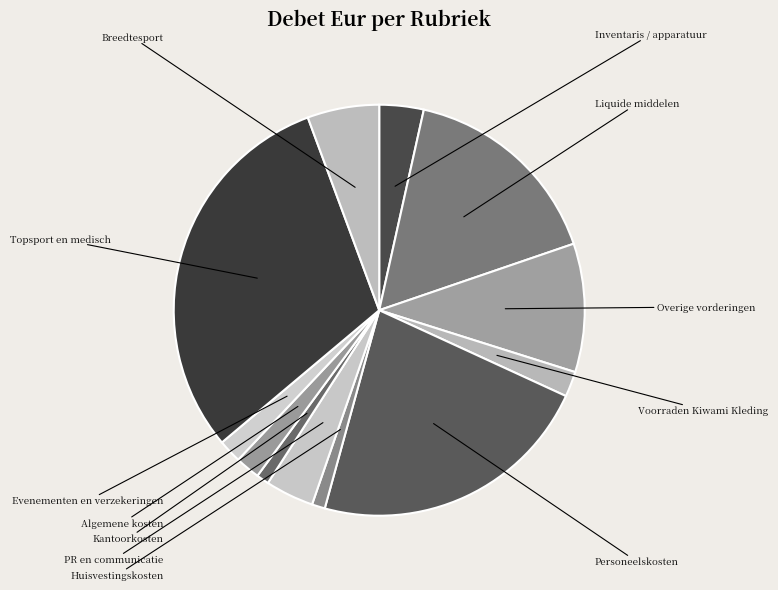

To the nearest percent, what is the difference between the Breedtesport and PR en communicatie slice percentages?

2%